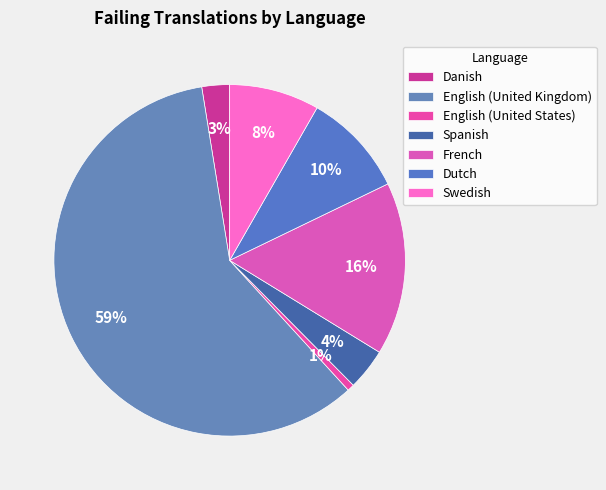

To the nearest percent, what percentage of the pie is Dutch?

10%